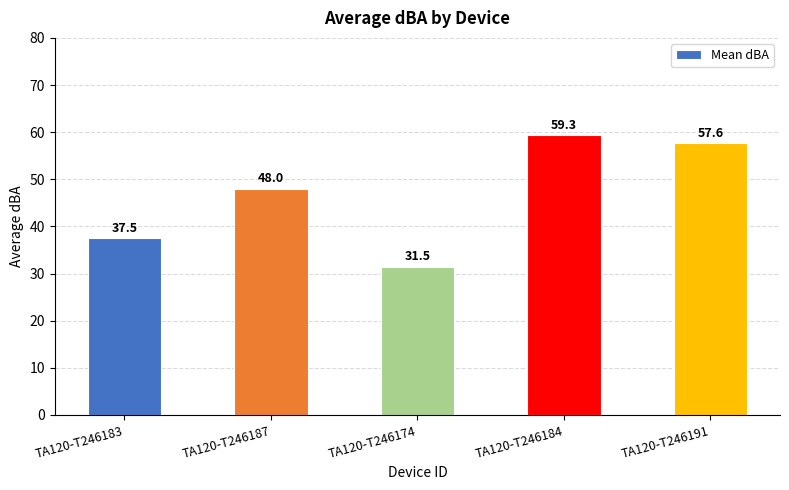

What is the label of the 5th bar from the right?

TA120-T246183